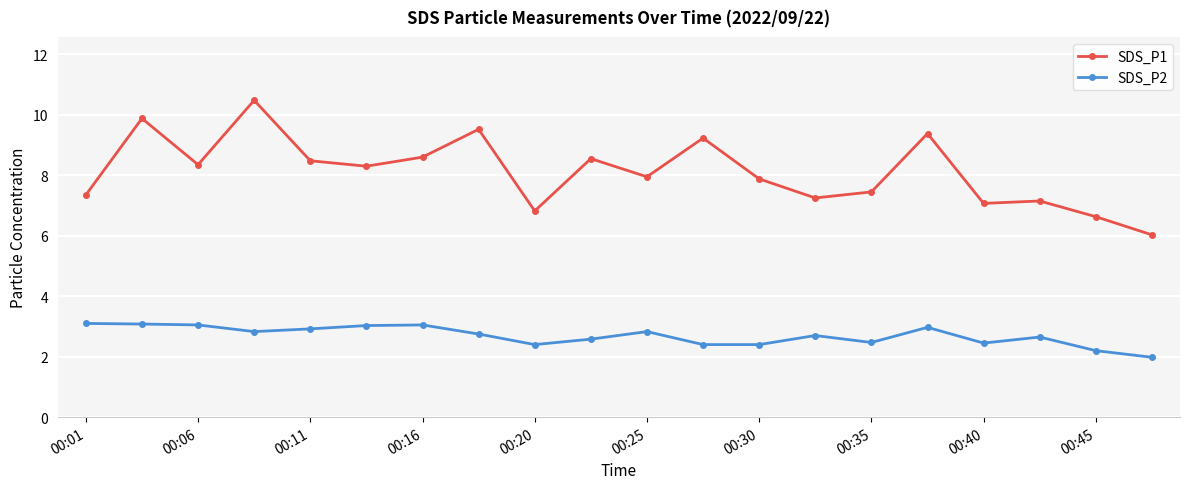

List the series in order of their peak value, lowest first.

SDS_P2, SDS_P1